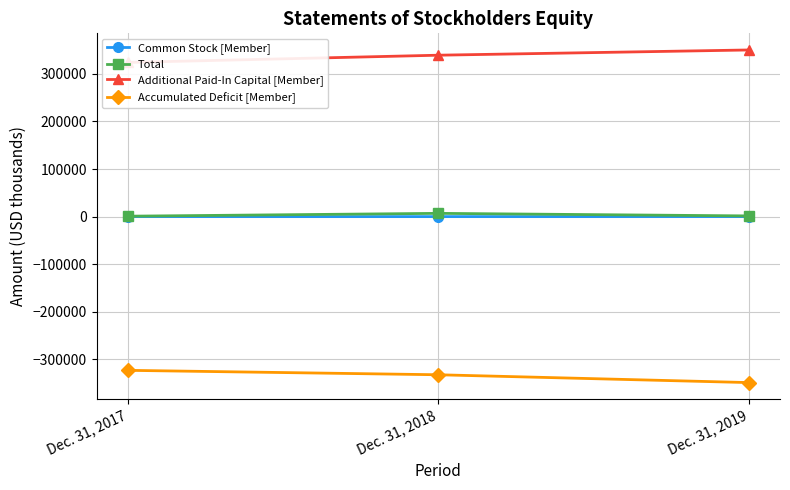

Where is Common Stock [Member] nearest to the value 30?

Dec. 31, 2018